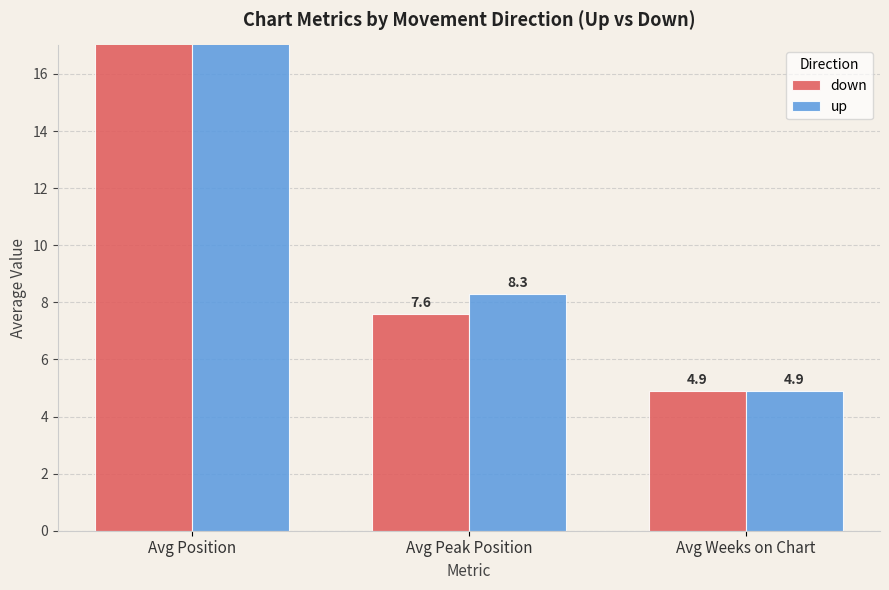

Which label corresponds to the smallest value in the chart?

Avg Weeks on Chart